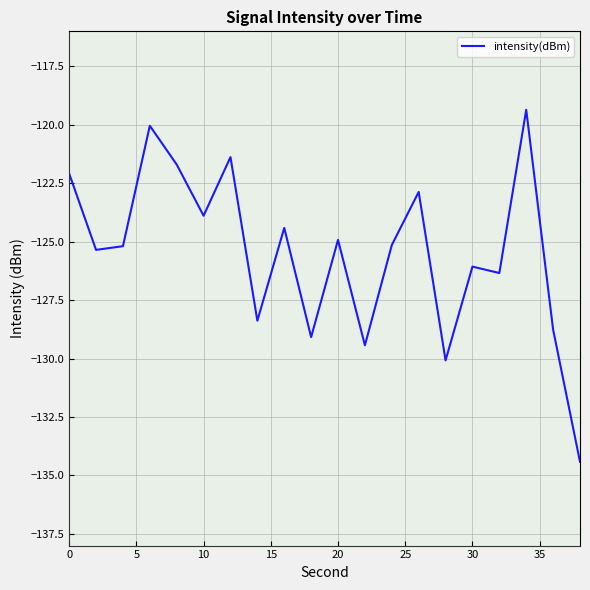

How many lines are shown in the chart?

1